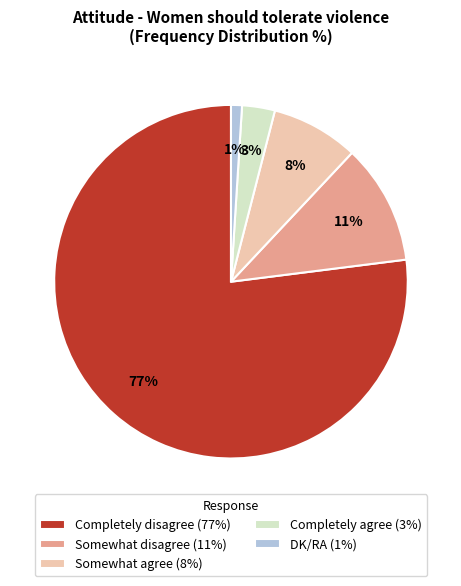

Count the number of slices in the pie.

5